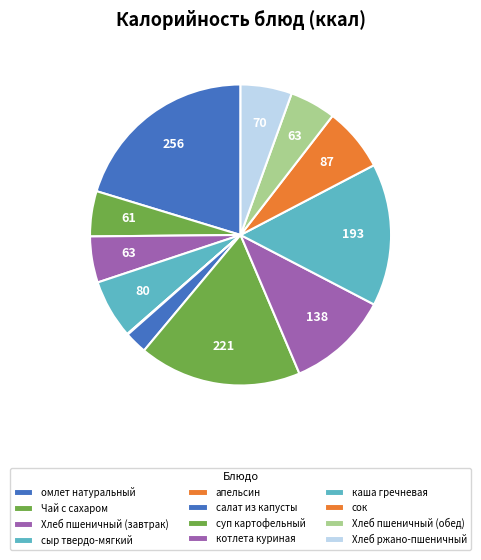

What is the change in value from каша гречневая to Хлеб ржано-пшеничный?

-123.7